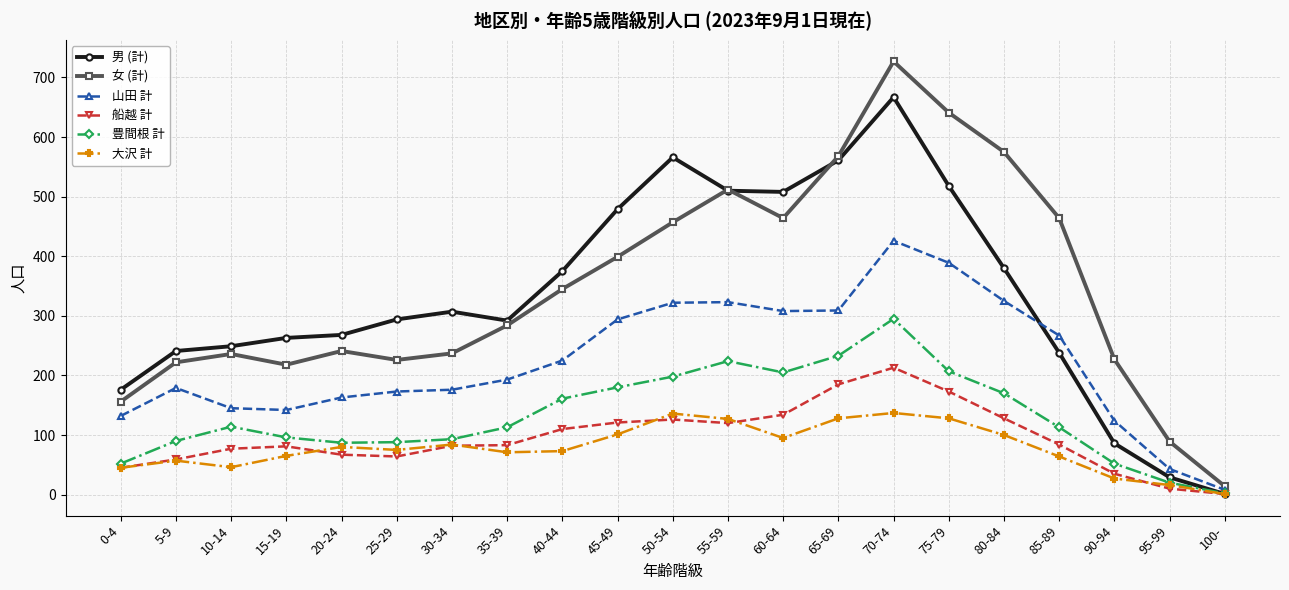

Is the value of 女 (計) at 85-89 greater than the value of 大沢 計 at 35-39?

Yes